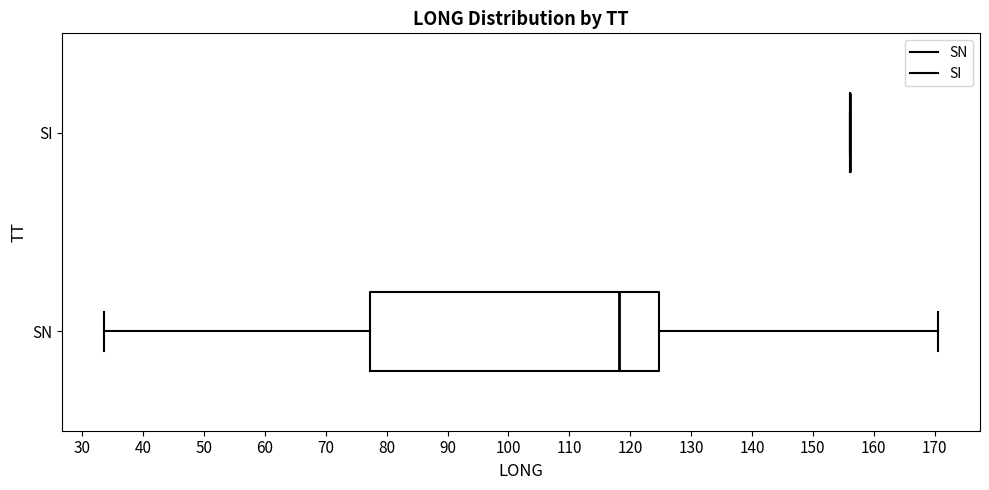

Reading bottom to top, transcribe this box plot: for each box, give where its median line is, the range the box spans, and where its two whiskers end, as read against the x-axis. The values are not printed on the chart, so give them approximately, as read against the axis.

SN: median 118, box 77 to 125, whiskers 34 to 171
SI: box collapsed to a line at 156, whiskers 156 to 156